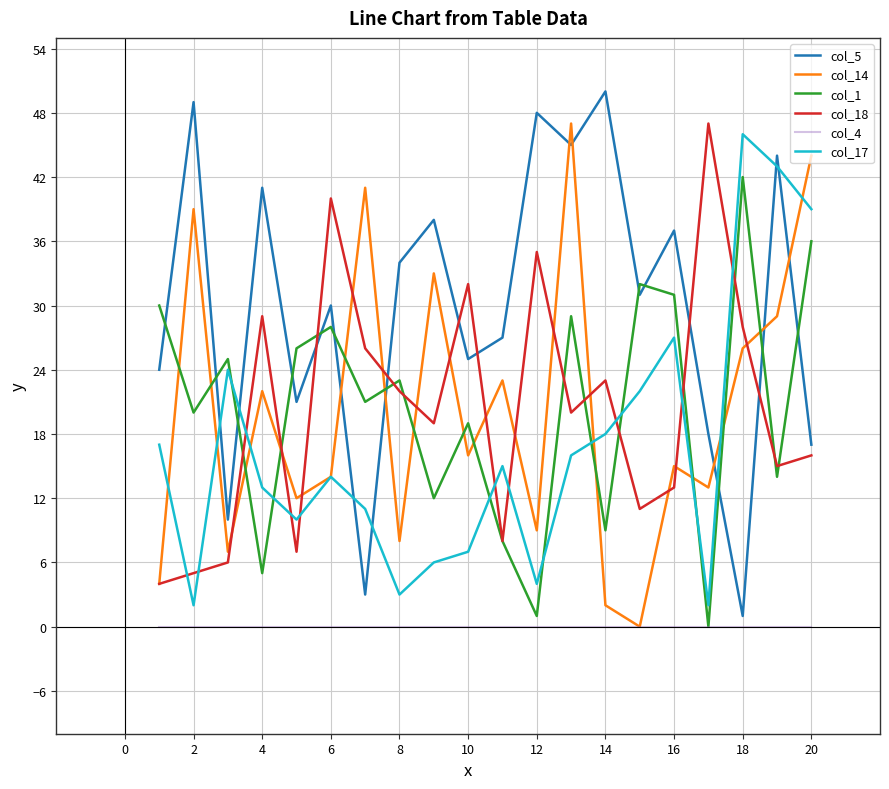

Which series has the largest total across all categories?

col_5